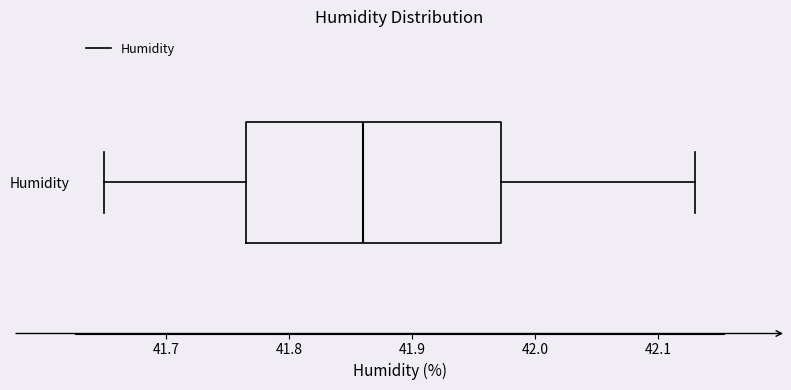

Where does the right whisker of the box for Humidity end on the x-axis? The values are not printed on the chart, so give them approximately, as read against the axis.

42.13